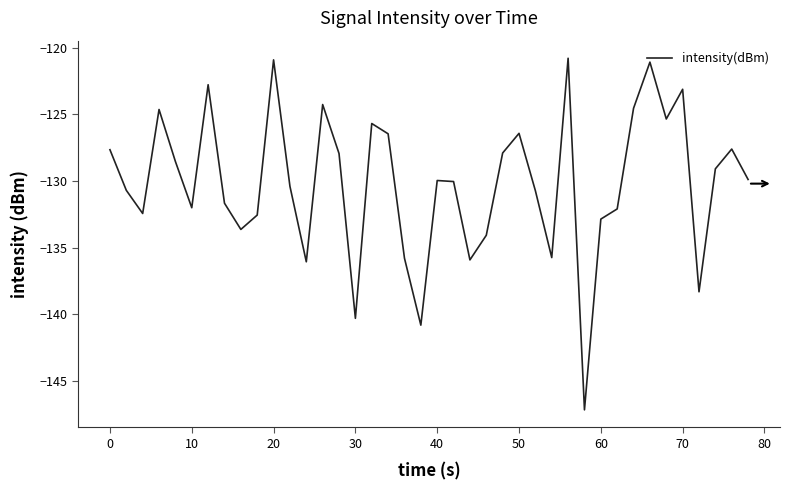

Does the chart have visible grid lines?

No